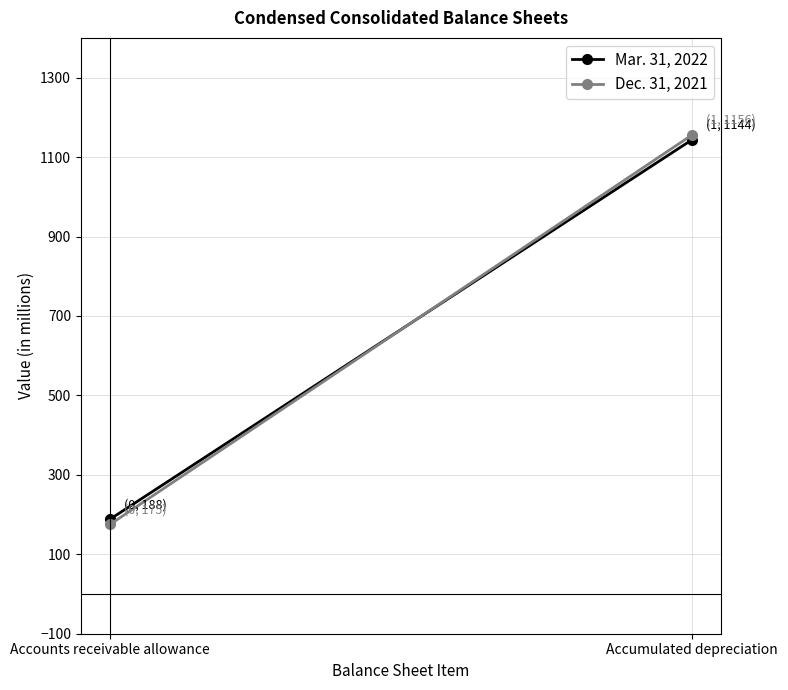

Rank the series by their average value, from lowest to highest.

Dec. 31, 2021, Mar. 31, 2022